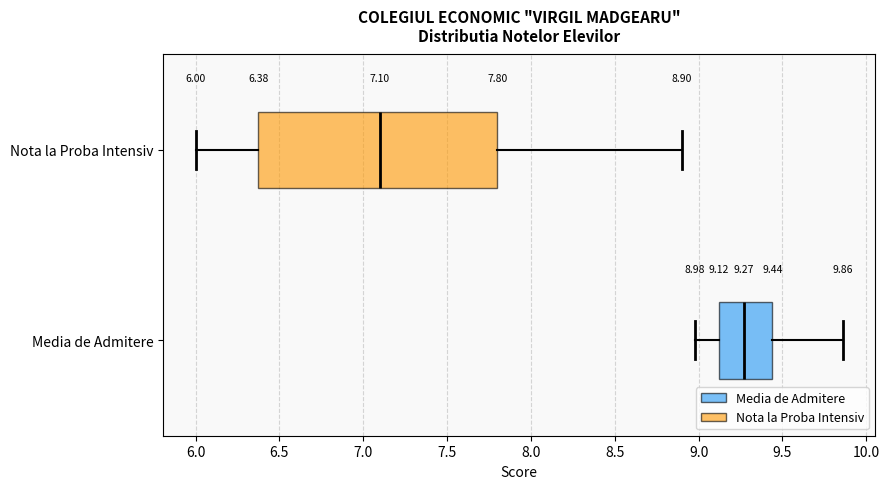

Which box is the widest, from its left edge to its right edge?

Nota la Proba Intensiv